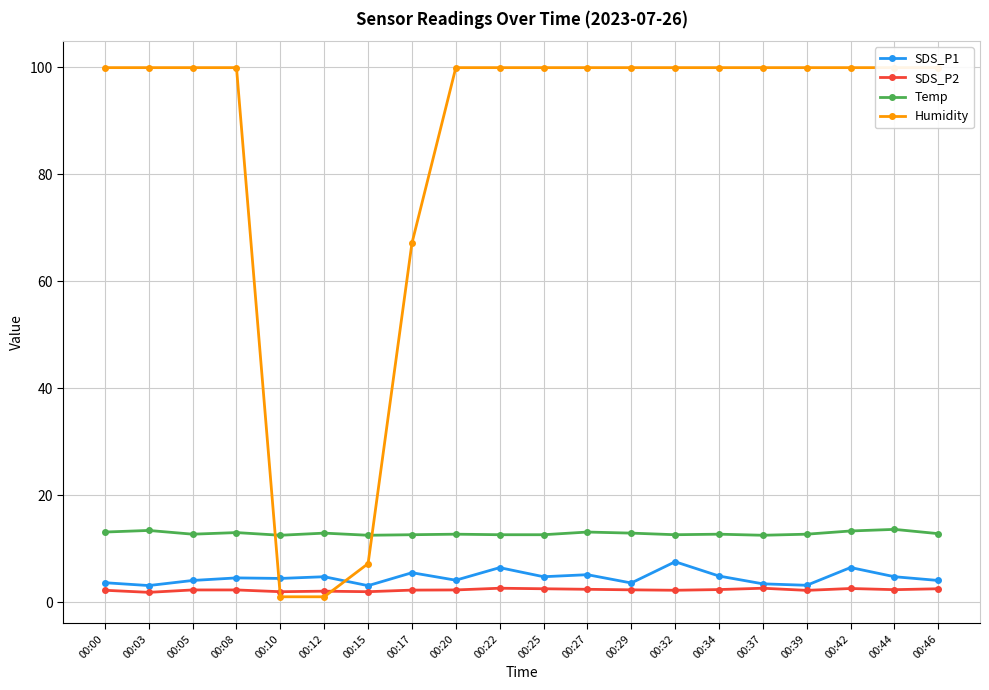

Which category has the highest value in the Temp series?

00:44